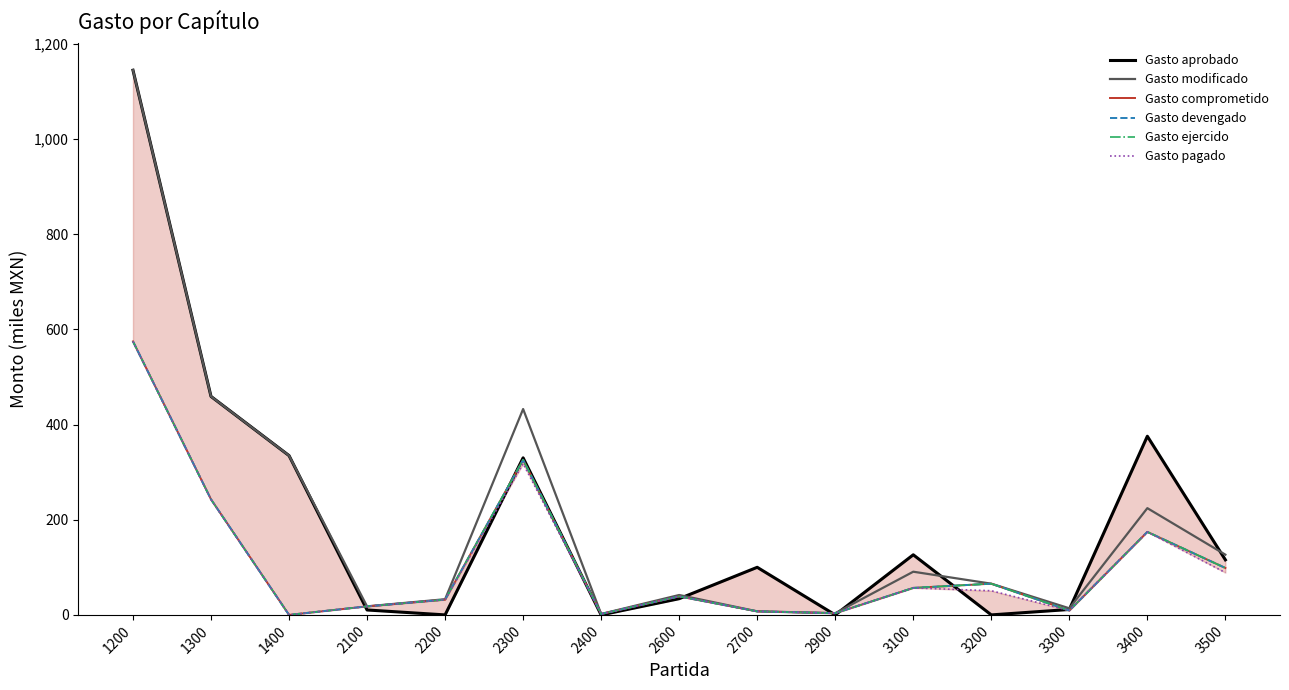

Is the value of Gasto modificado at 1300 greater than the value of Gasto aprobado at 3200?

Yes